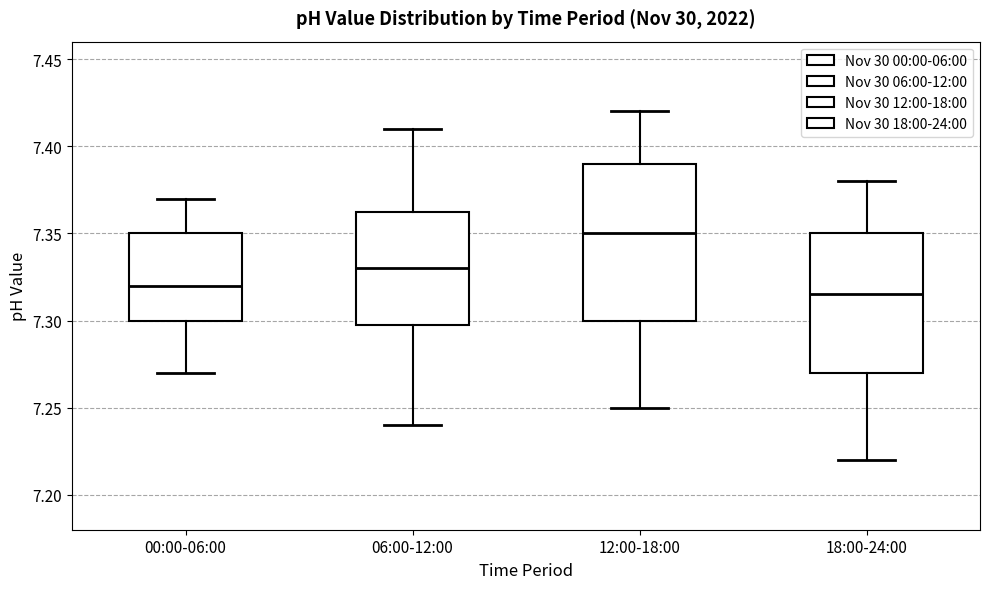

Reading left to right, transcribe this box plot: for each box, give where its median line is, the range the box spans, and where its two whiskers end, as read against the y-axis. The values are not printed on the chart, so give them approximately, as read against the axis.

00:00-06:00: median 7.320, box 7.300 to 7.350, whiskers 7.270 to 7.370
06:00-12:00: median 7.330, box 7.300 to 7.365, whiskers 7.240 to 7.410
12:00-18:00: median 7.350, box 7.300 to 7.390, whiskers 7.250 to 7.420
18:00-24:00: median 7.315, box 7.270 to 7.350, whiskers 7.220 to 7.380